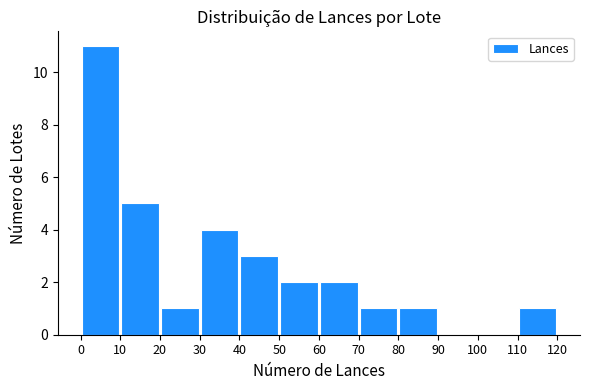

Reading left to right, transcribe this chart: for each bar, give the range it covers on the x-axis and its height. The values are not printed on the chart, so give them approximately, as read against the axis.

0 to 10: 11
10 to 20: 5
20 to 30: 1
30 to 40: 4
40 to 50: 3
50 to 60: 2
60 to 70: 2
70 to 80: 1
80 to 90: 1
90 to 100: 0
100 to 110: 0
110 to 120: 1